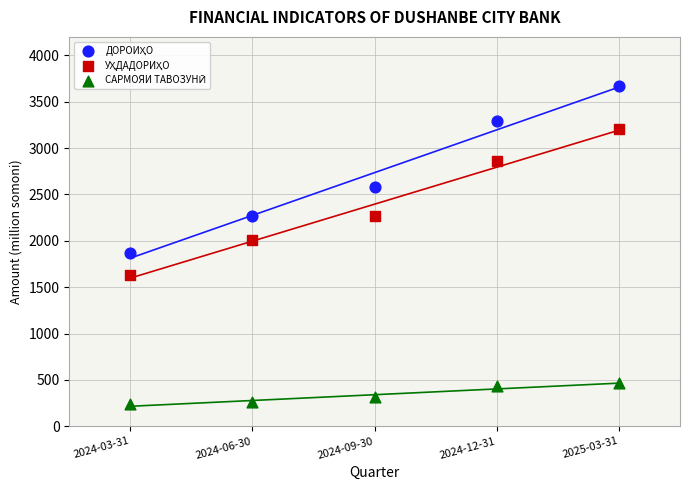

Across all data points, what is the range of X values (max minus min)?

4.0